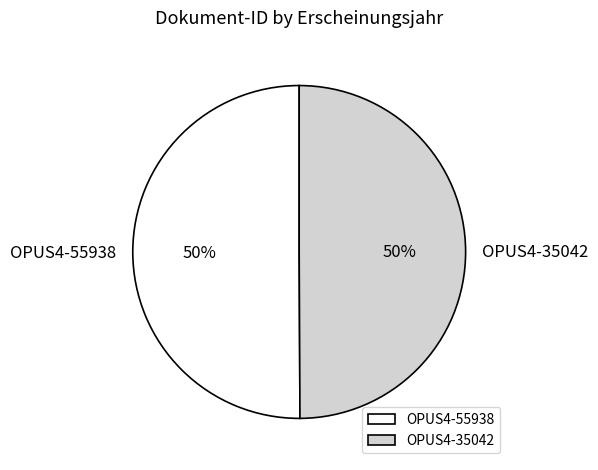

To the nearest percent, what portion does OPUS4-35042 represent?

50%